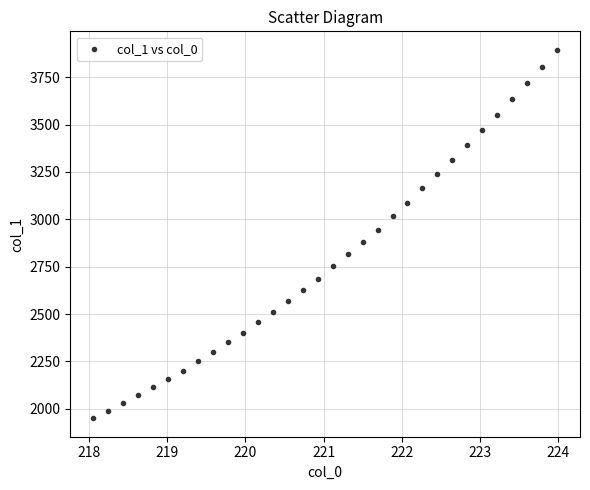

What is the range of X values (max minus min)?

5.9